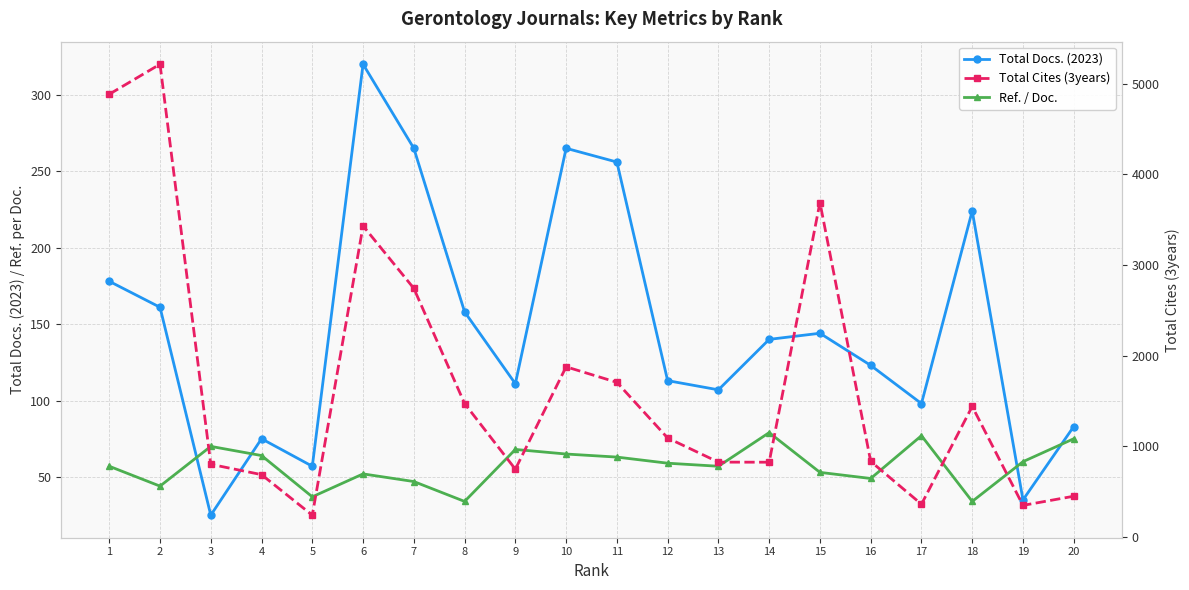

What is the total value across all series at 15?

3885